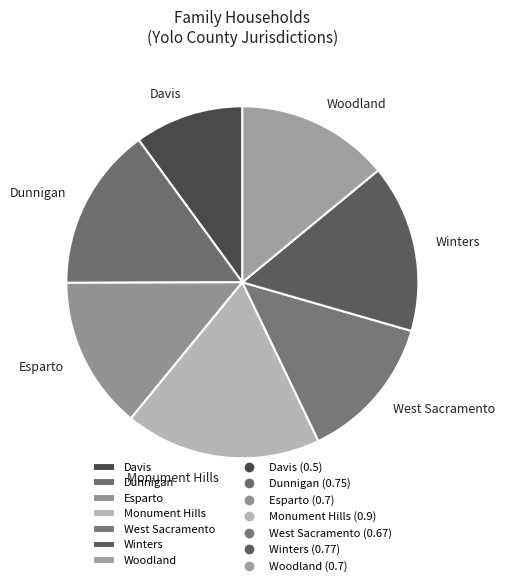

What is the ratio of the value at Monument Hills to the value at Woodland?

1.3